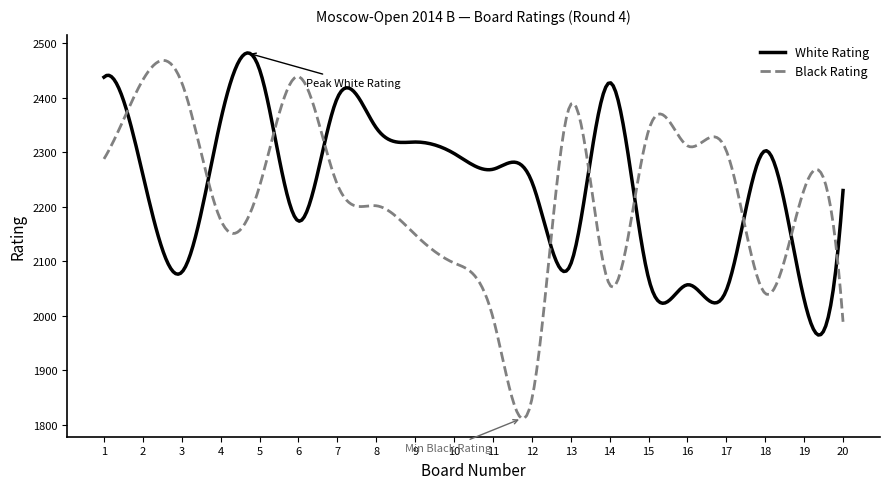

Which series has the widest spread of values?

Black Rating